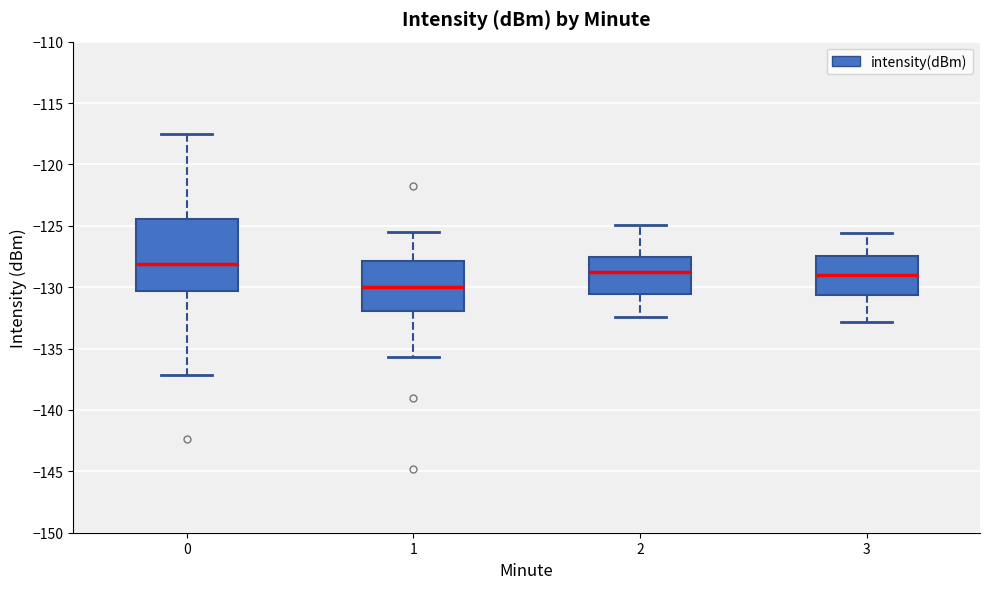

Comparing the boxes themselves (not the whiskers), which one is the tallest?

0